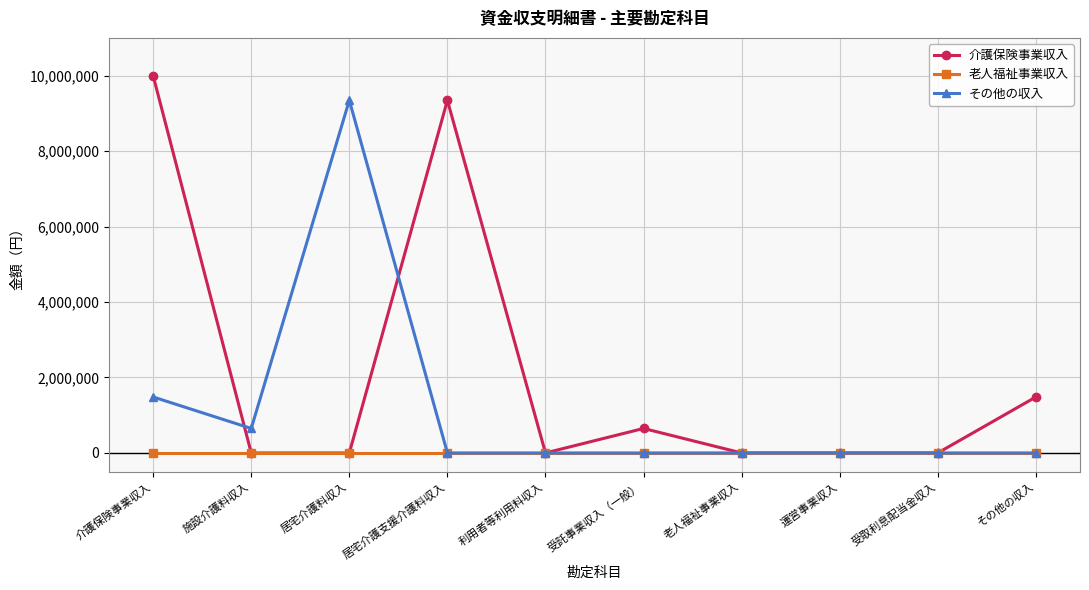

What is the label of the 8th point from the left?

運営事業収入